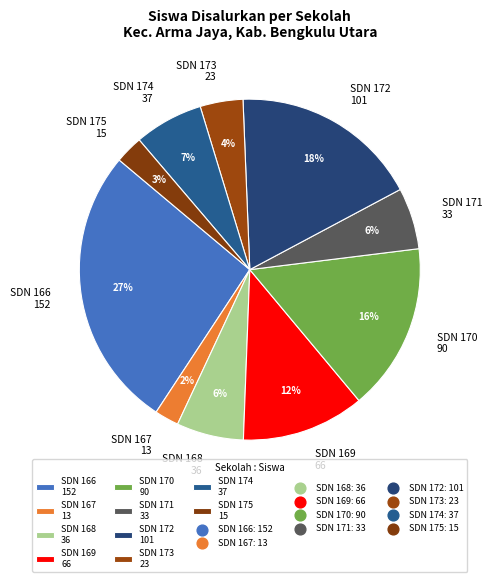

Is the sum of SDN 166 and SDN 174 greater than half?

No